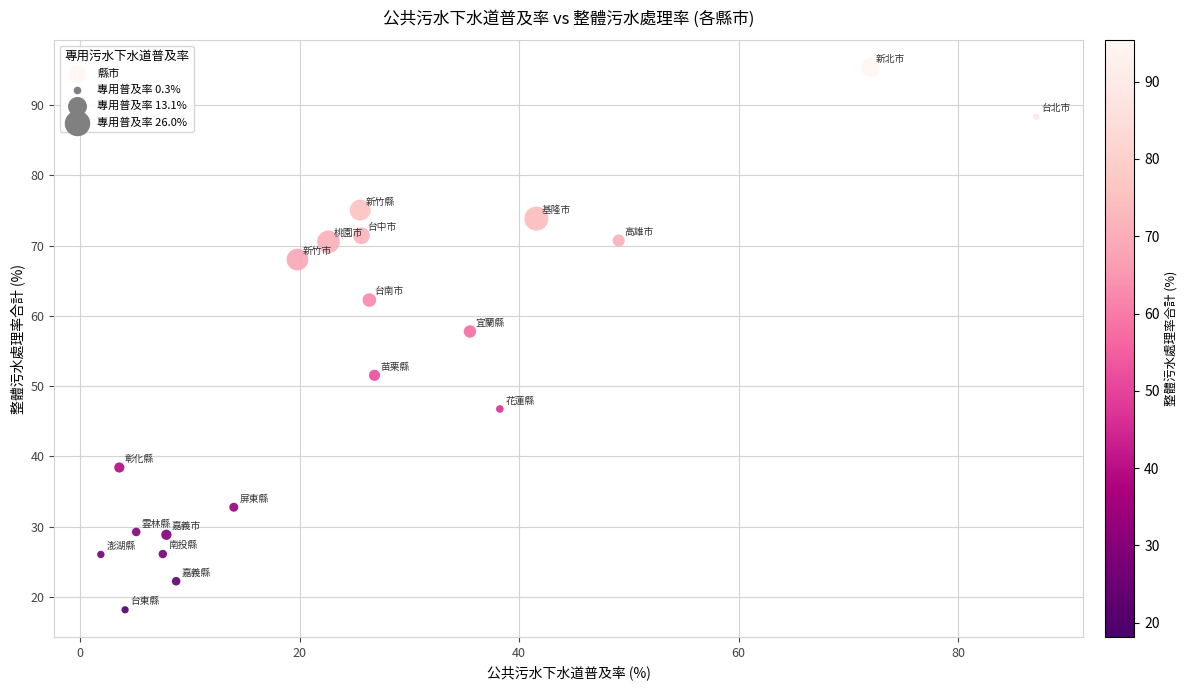

What is the range of Y values (max minus min)?

77.2